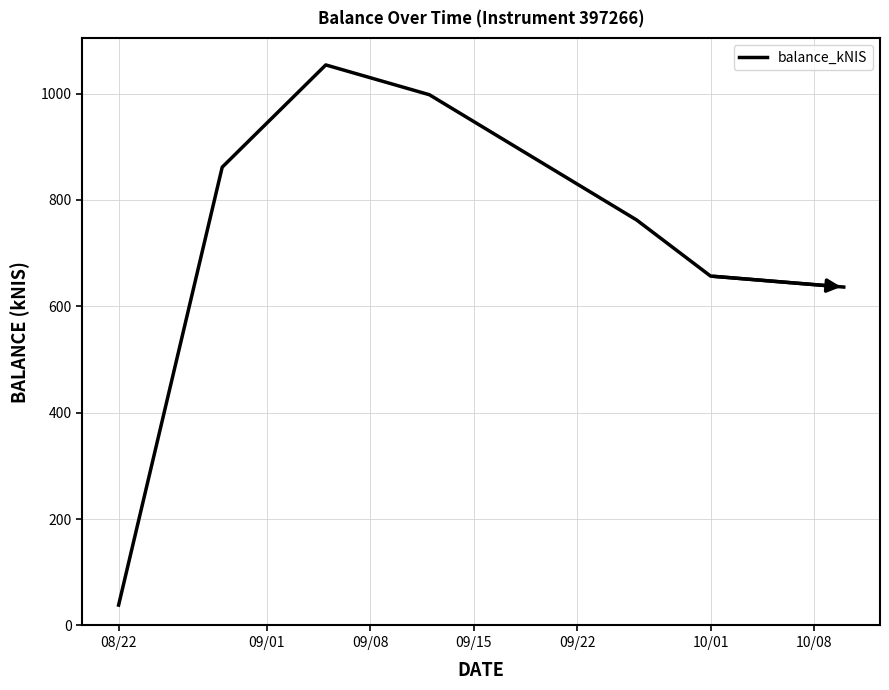

What is the minimum value shown in the chart?

38.3